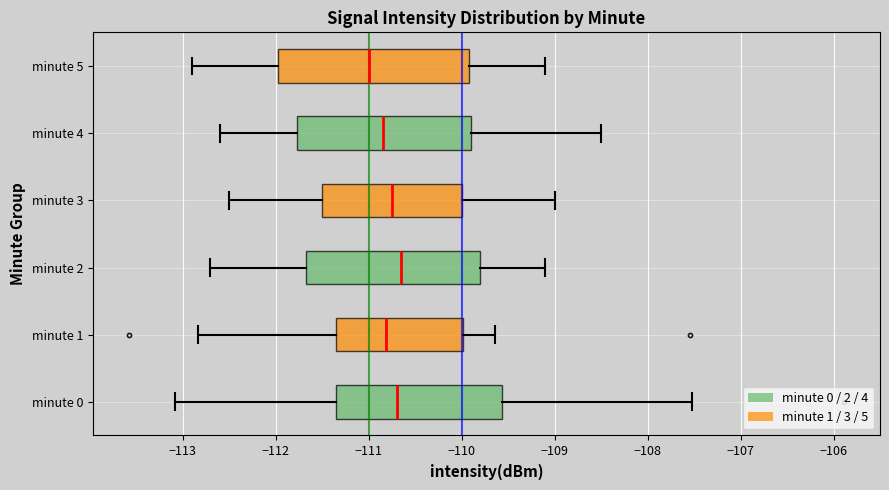

Which box is the widest, from its left edge to its right edge?

minute 5